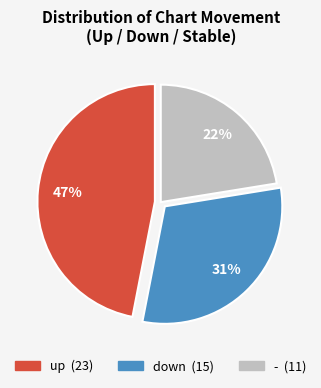

Rank the categories by value from lowest to highest.

-, down, up